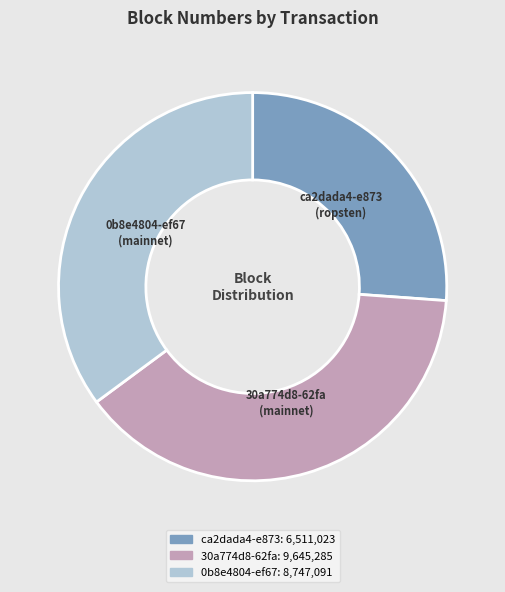

Count the number of slices in the pie.

3